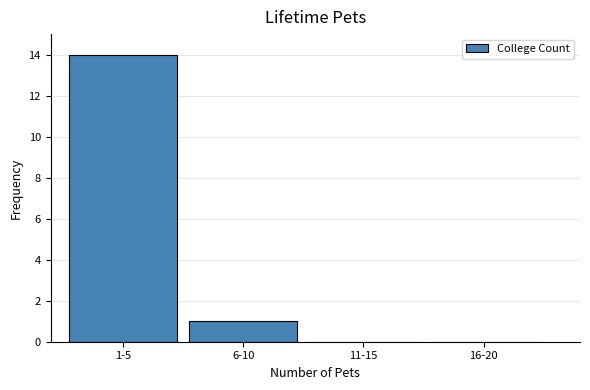

Reading left to right, extract all data points from this chart.

1-5=14	6-10=1	11-15=0	16-20=0